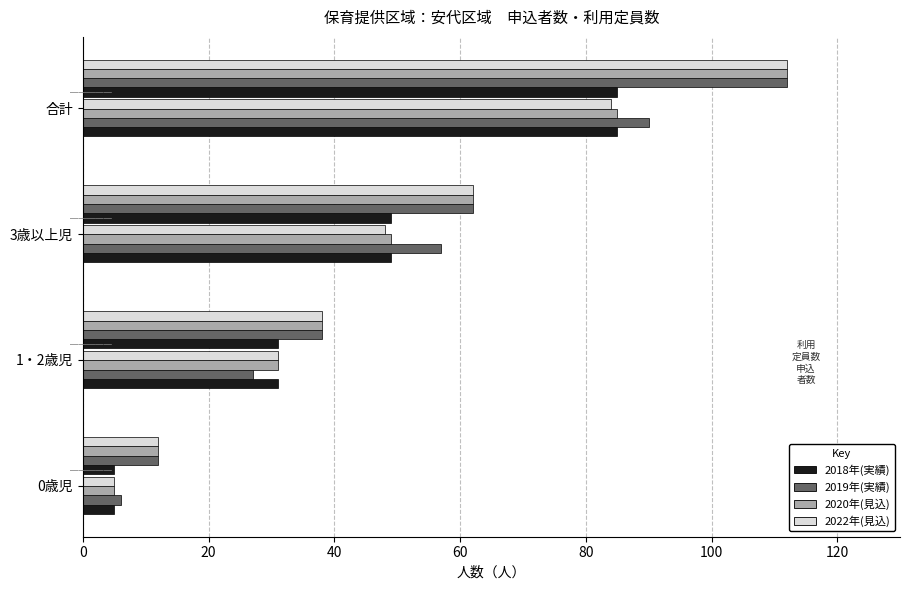

What is the minimum value for 2018年(実績)?

5